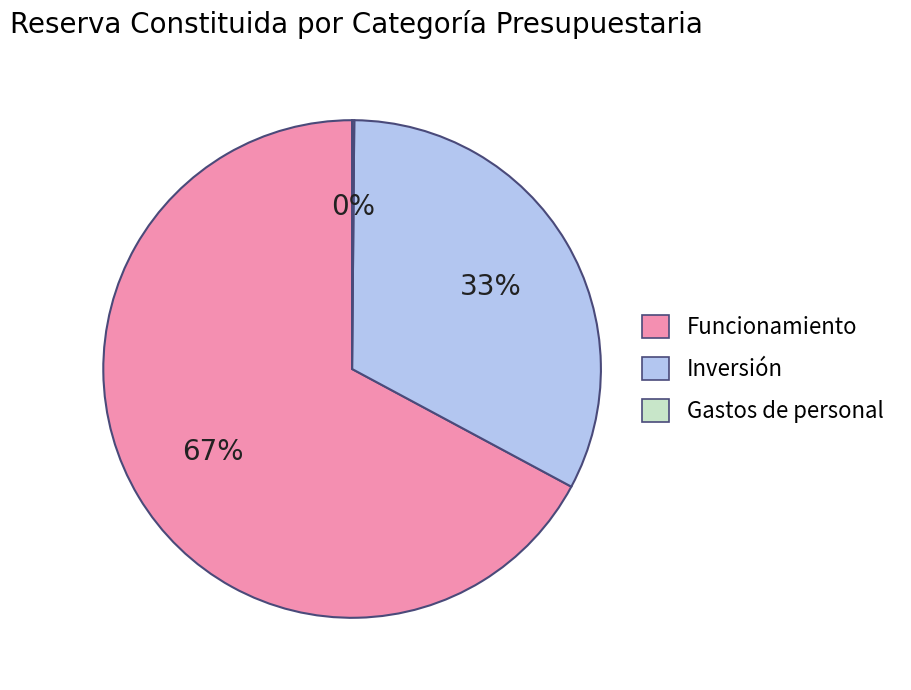

What is the largest slice in the pie chart?

Funcionamiento